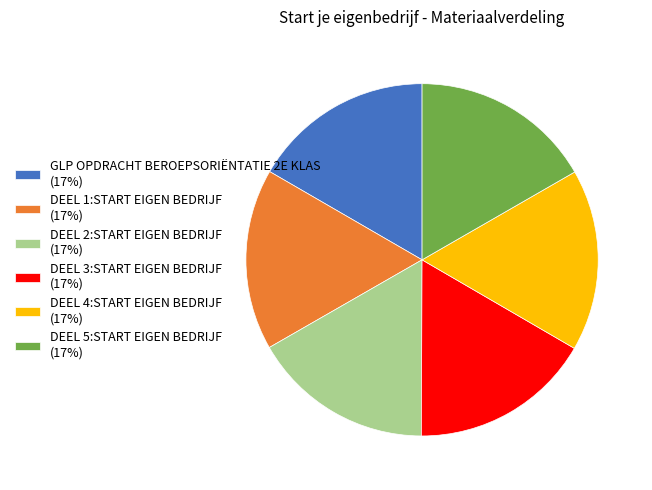

Do DEEL 5:START EIGEN BEDRIJF (17%) and DEEL 1:START EIGEN BEDRIJF (17%) together represent more than half of the pie?

No